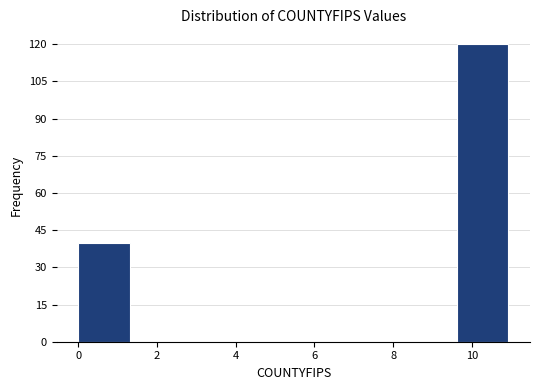

Reading left to right, list every bar in this chart as the range it spans on the x-axis followed by its height. Neither the bar edges nor the heights are printed on the chart, so give them approximately, as read against the axes.

0.0 to 1.4: 40
1.4 to 2.8: 0
2.8 to 4.2: 0
4.2 to 5.6: 0
5.6 to 6.8: 0
6.8 to 8.2: 0
8.2 to 9.6: 0
9.6 to 11.0: 120